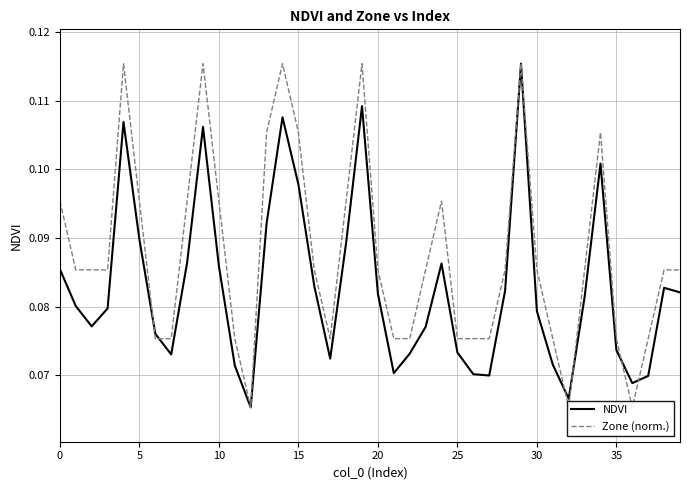

The value of Zone (norm.) at 29 is 0.1. True or false?

True